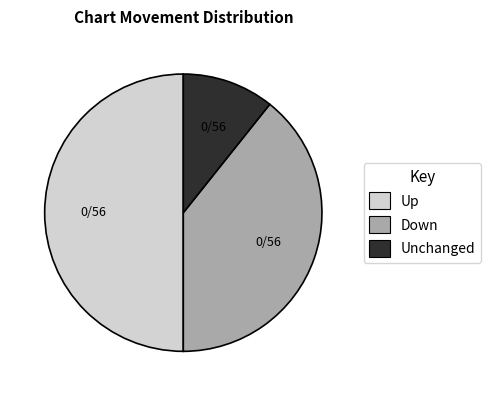

Is it true that Up is 59% of the pie?

False